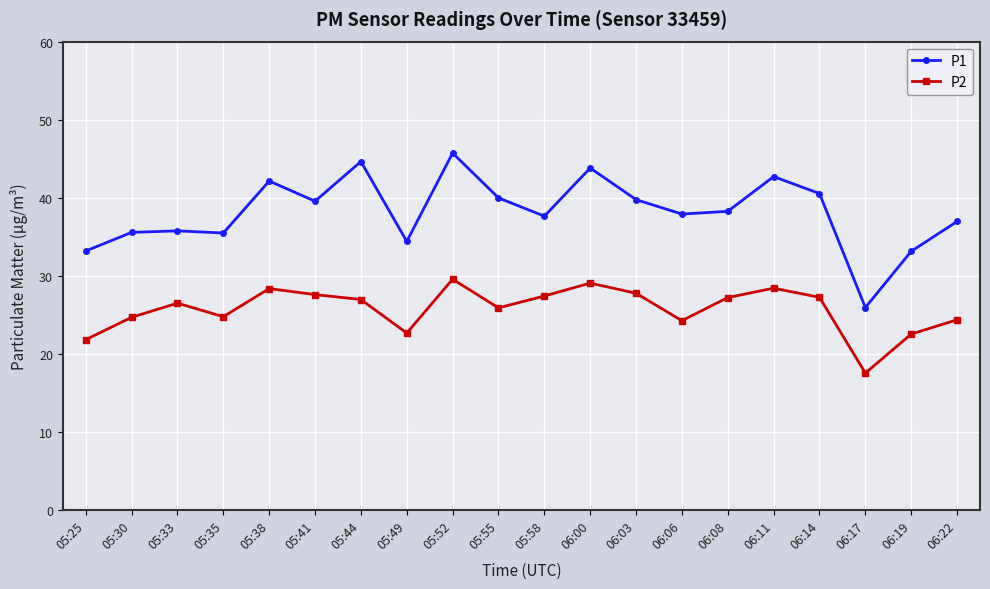

At which category is the sum across all series the highest?

05:52